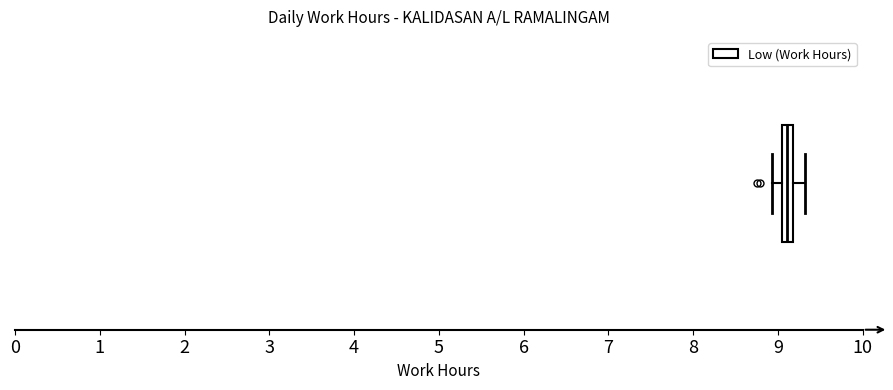

Where is the right edge of the box on the x-axis? The values are not printed on the chart, so give them approximately, as read against the axis.

9.2